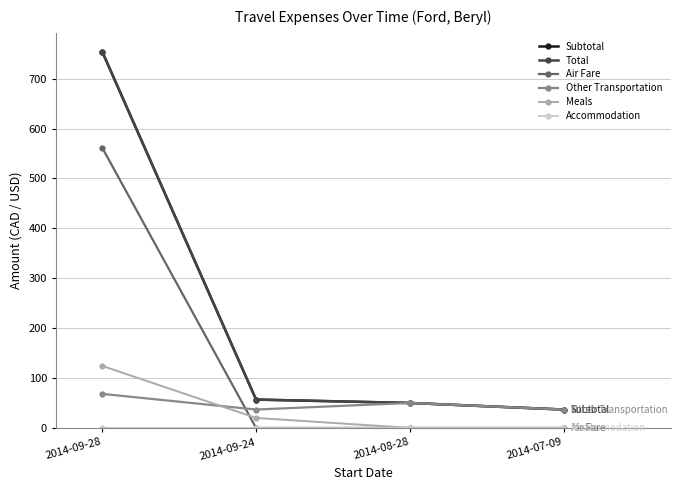

Does the chart have visible grid lines?

Yes